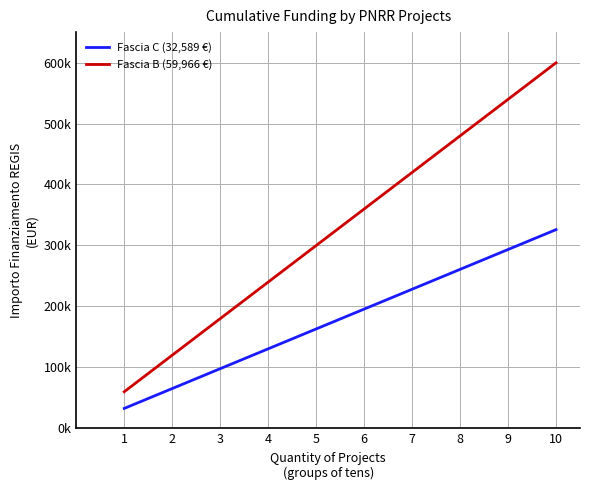

What are all the series names shown in the legend?

Fascia C (32,589 €), Fascia B (59,966 €)